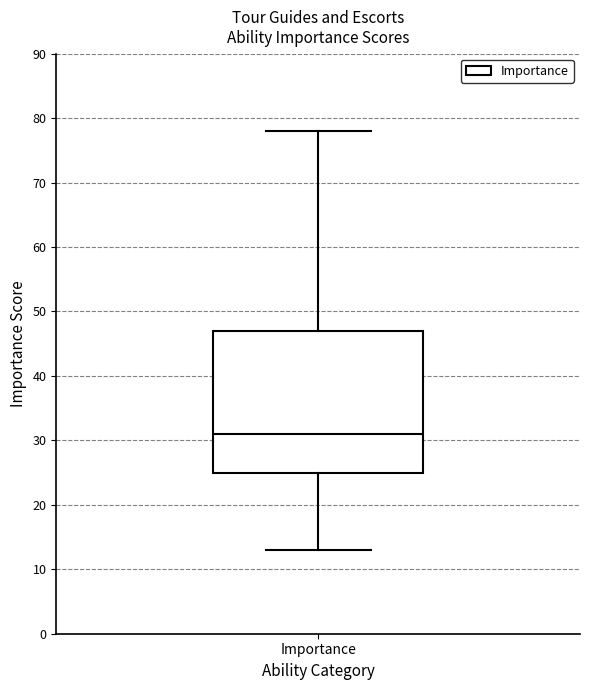

Transcribe this box plot: give where the median line is, the range the box spans, and where the two whiskers end, as read against the y-axis. The values are not printed on the chart, so give them approximately, as read against the axis.

median 31, box 25 to 47, whiskers 13 to 78